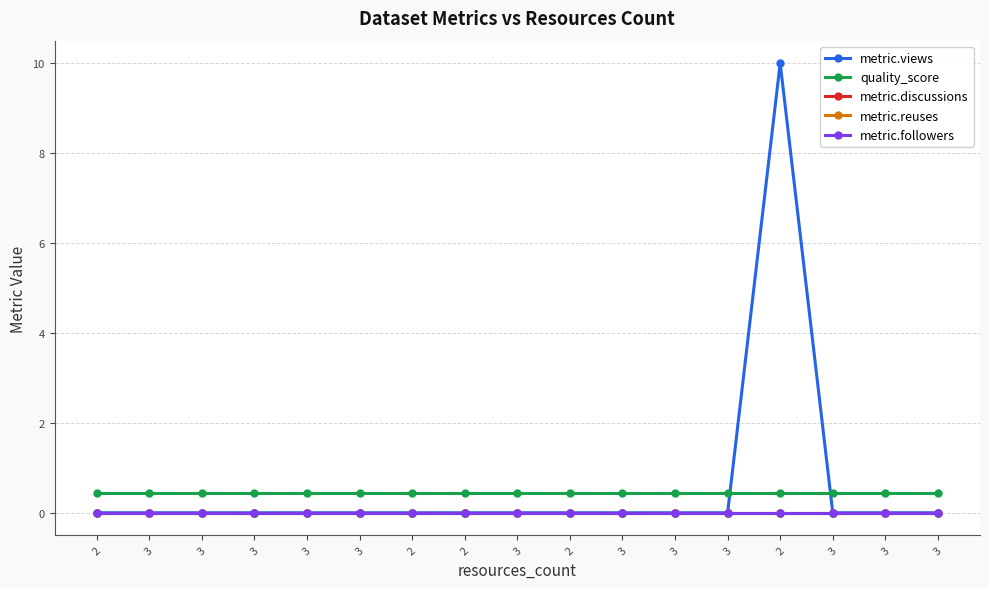

At how many categories does at least one series exceed 4?

1